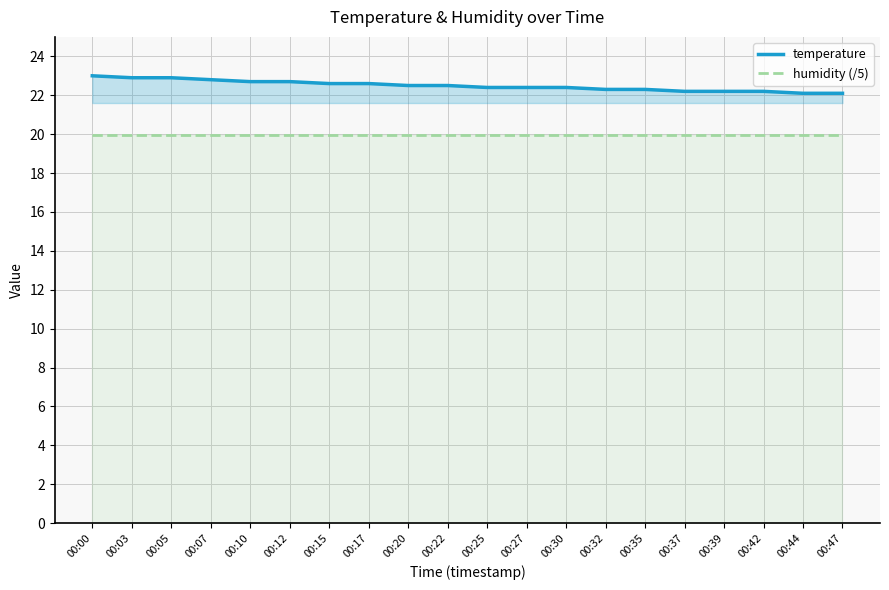

Reading left to right, extract all data points from this chart.

temperature: 23.0	22.9	22.9	22.8	22.7	22.7	22.6	22.6	22.5	22.5	22.4	22.4	22.4	22.3	22.3	22.2	22.2	22.2	22.1	22.1
humidity (/5): 20.0	20.0	20.0	20.0	20.0	20.0	20.0	20.0	20.0	20.0	20.0	20.0	20.0	20.0	20.0	20.0	20.0	20.0	20.0	20.0